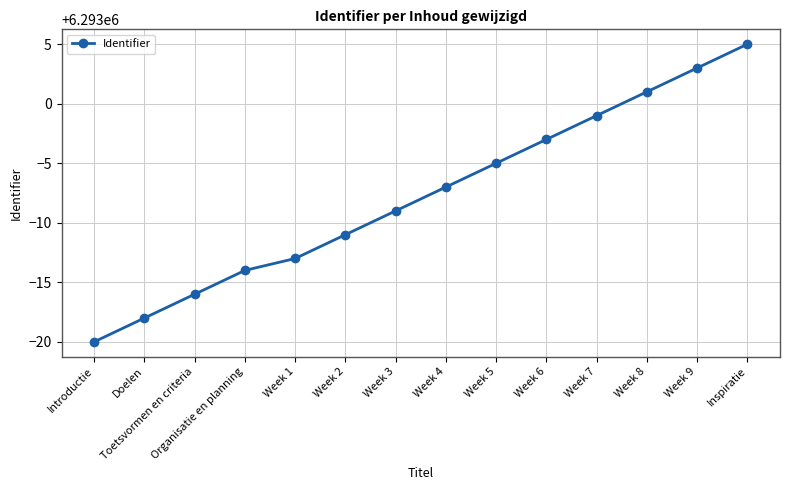

What is the label of the 9th point from the left?

Week 5